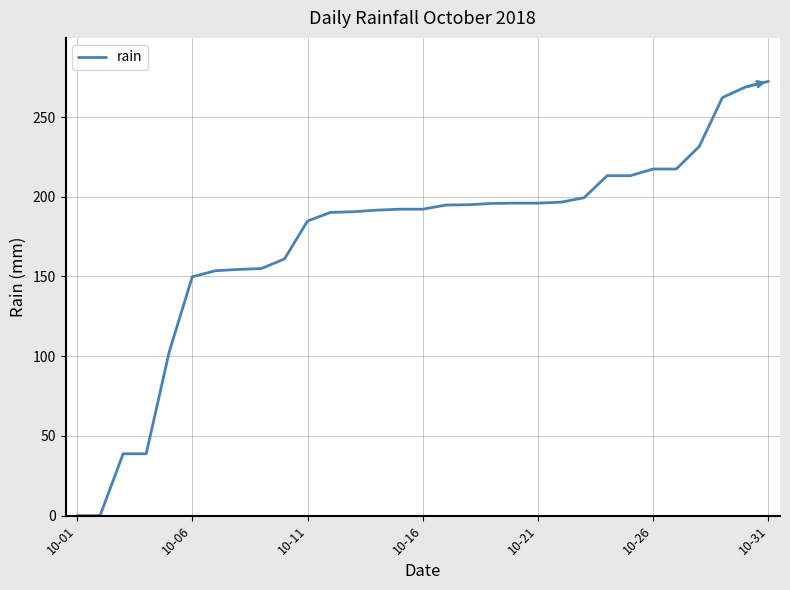

What is the difference between the maximum and minimum values?

272.4